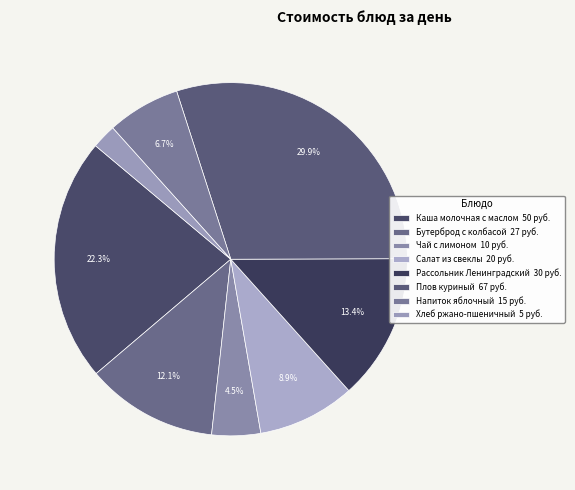

Rank the categories by value from highest to lowest.

Плов куриный, Каша молочная с маслом, Рассольник Ленинградский, Бутерброд с колбасой, Салат из свеклы, Напиток яблочный, Чай с лимоном, Хлеб ржано-пшеничный